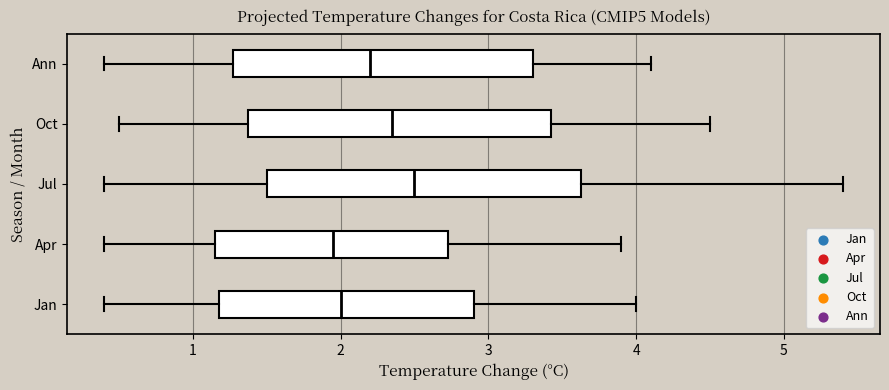

Reading bottom to top, transcribe this box plot: for each box, give where its median line is, the range the box spans, and where its two whiskers end, as read against the x-axis. The values are not printed on the chart, so give them approximately, as read against the axis.

Jan: median 2.0, box 1.2 to 2.9, whiskers 0.4 to 4.0
Apr: median 2.0, box 1.2 to 2.7, whiskers 0.4 to 3.9
Jul: median 2.5, box 1.5 to 3.6, whiskers 0.4 to 5.4
Oct: median 2.4, box 1.4 to 3.4, whiskers 0.5 to 4.5
Ann: median 2.2, box 1.3 to 3.3, whiskers 0.4 to 4.1